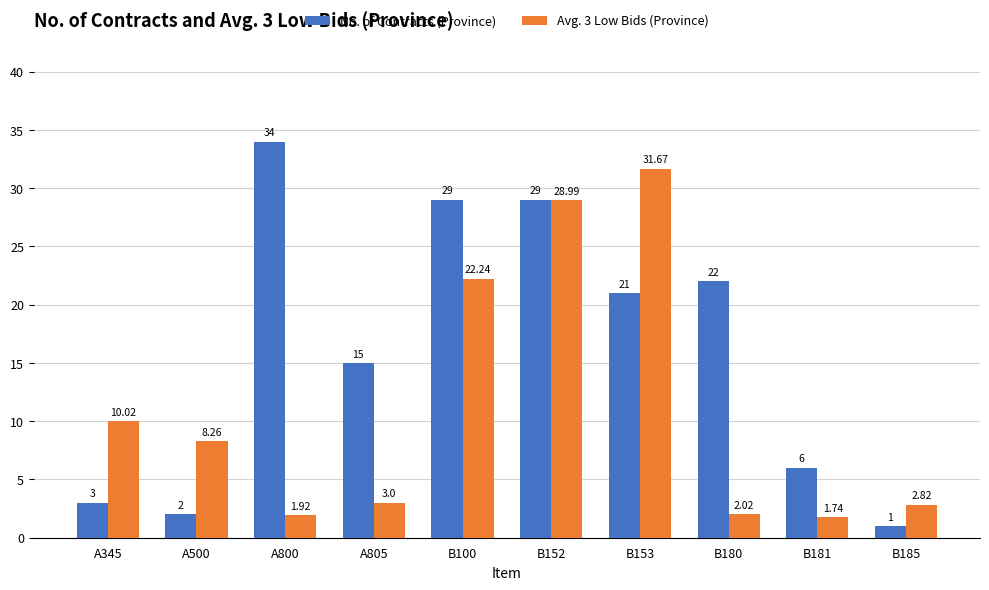

At B181, list the series in order from smallest to largest.

Avg. 3 Low Bids (Province), No. of Contracts (Province)